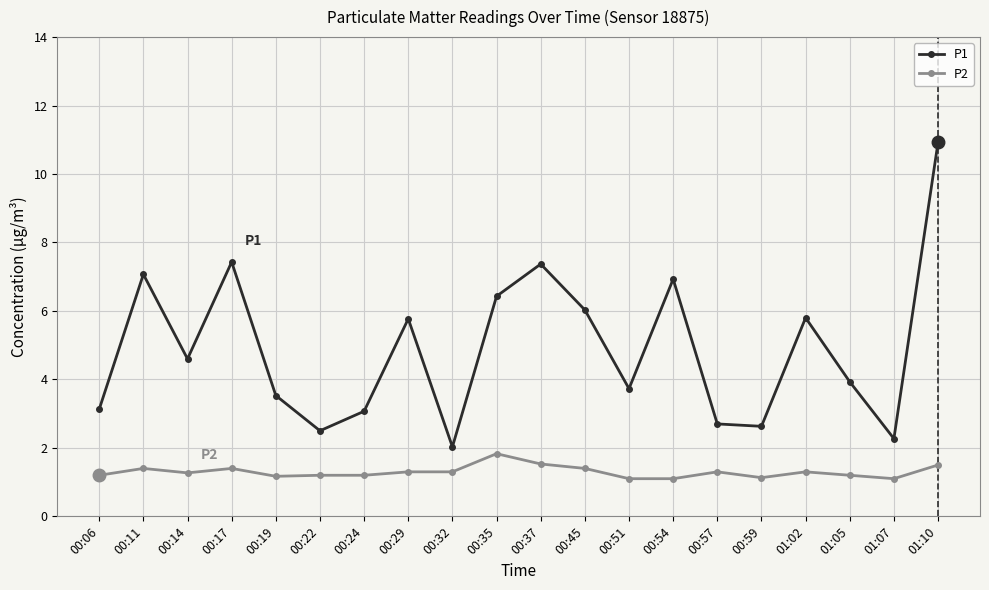

List the series in order of their overall mean, highest first.

P1, P2